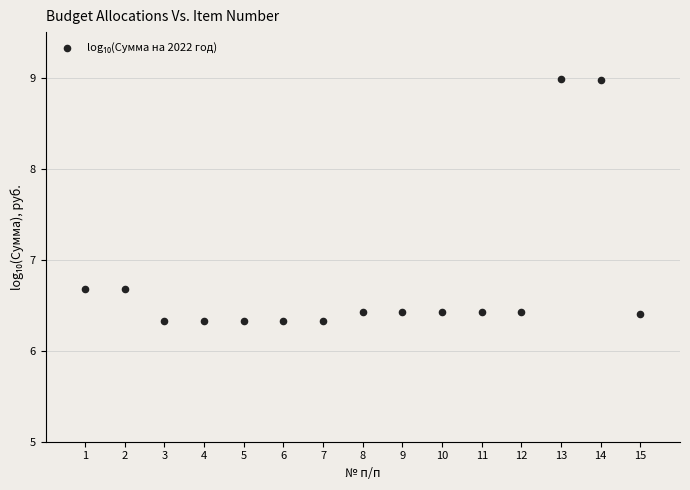

What is the range of Y values (max minus min)?

2.7